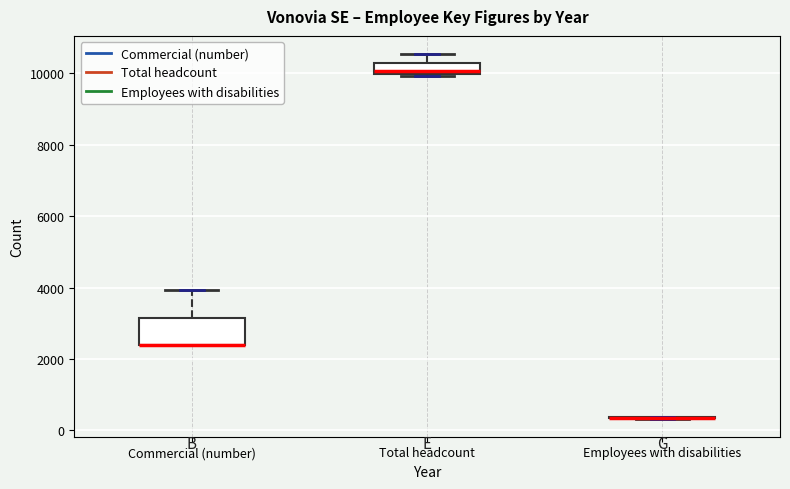

Where is the lower edge of the box for Total headcount on the y-axis? The values are not printed on the chart, so give them approximately, as read against the axis.

10000